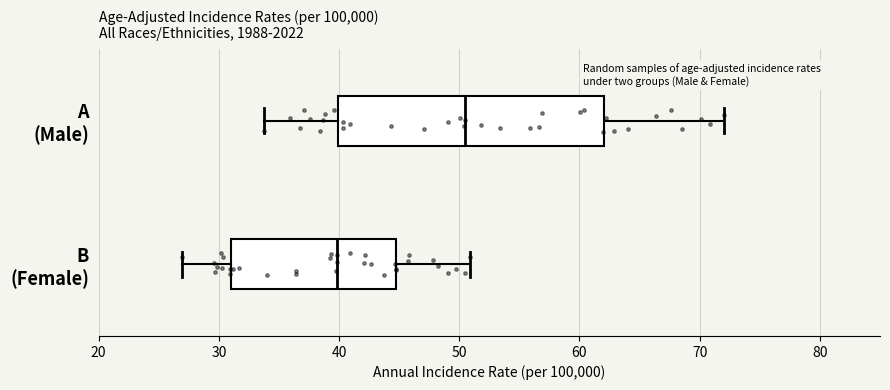

Reading bottom to top, read every box against the x-axis: the position of its median line, the range the box covers, and the ends of its whiskers. The values are not printed on the chart, so give them approximately, as read against the axis.

B (Female): median 40, box 31 to 45, whiskers 27 to 51
A (Male): median 50, box 40 to 62, whiskers 34 to 72